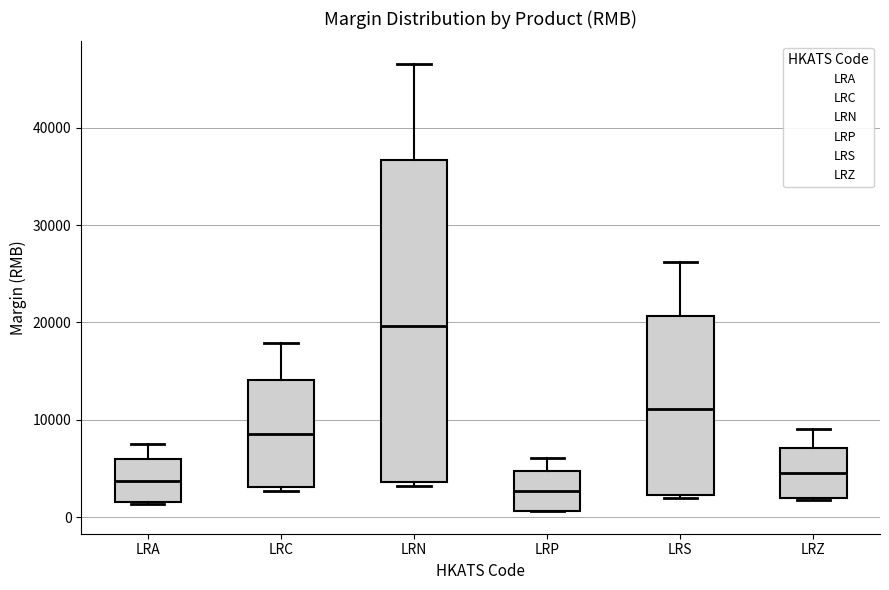

Reading left to right, read every box against the y-axis: the position of its median line, the range the box covers, and the ends of its whiskers. The values are not printed on the chart, so give them approximately, as read against the axis.

LRA: median 4000, box 2000 to 6000, whiskers 1000 to 8000
LRC: median 9000, box 3000 to 14000, whiskers 3000 (just below the box's lower edge) to 18000
LRN: median 20000, box 4000 to 37000, whiskers 3000 to 47000
LRP: median 3000, box 1000 to 5000, whiskers 1000 to 6000
LRS: median 11000, box 2000 to 21000, whiskers 2000 to 26000
LRZ: median 5000, box 2000 to 7000, whiskers 2000 to 9000